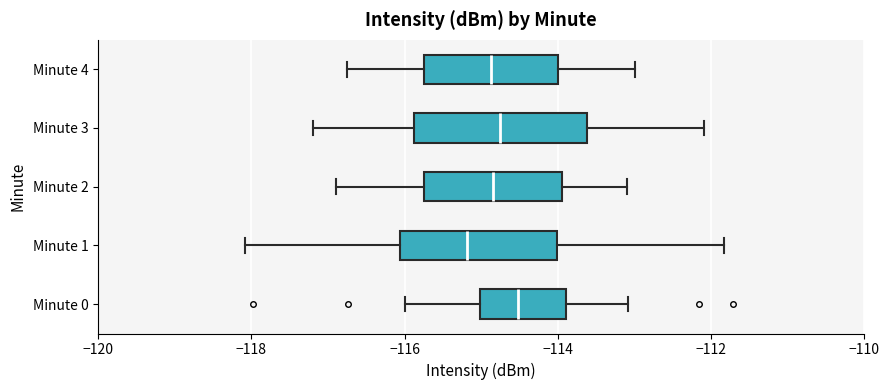

Which box's median line is the furthest to the right?

Minute 0